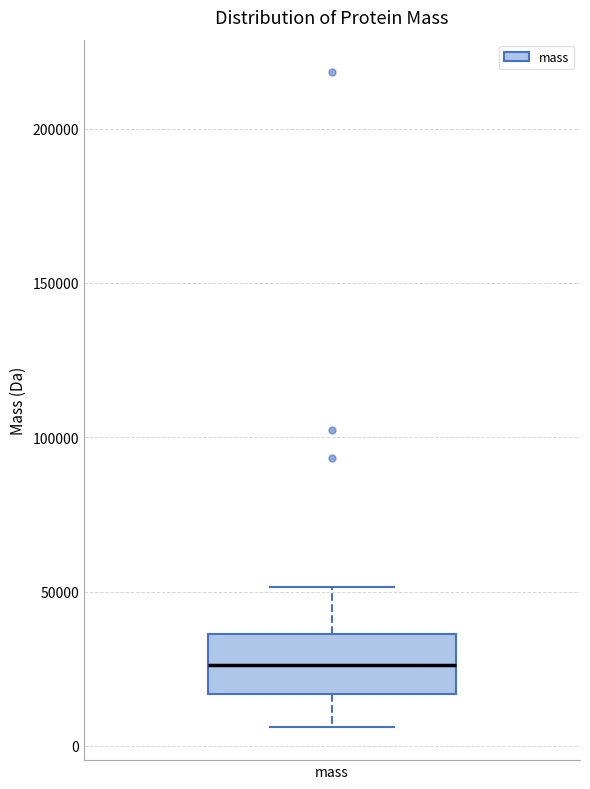

Read this box plot against the y-axis: the position of the median line, the range covered by the box, and the ends of both whiskers. The values are not printed on the chart, so give them approximately, as read against the axis.

median 25000, box 15000 to 35000, whiskers 5000 to 50000